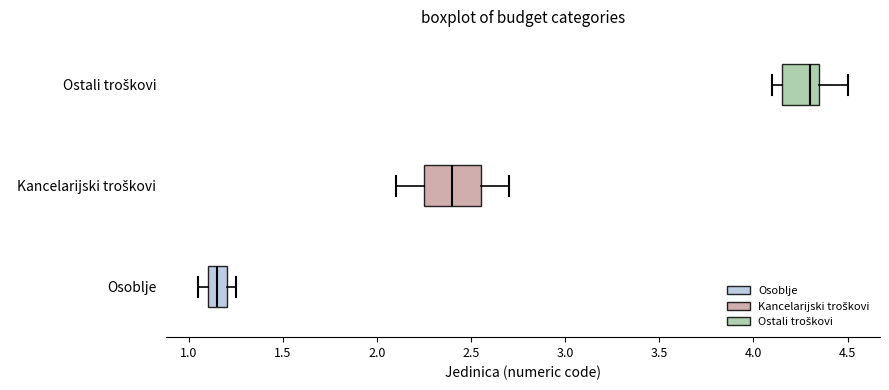

Which box has the furthest to the right median line?

Ostali troškovi